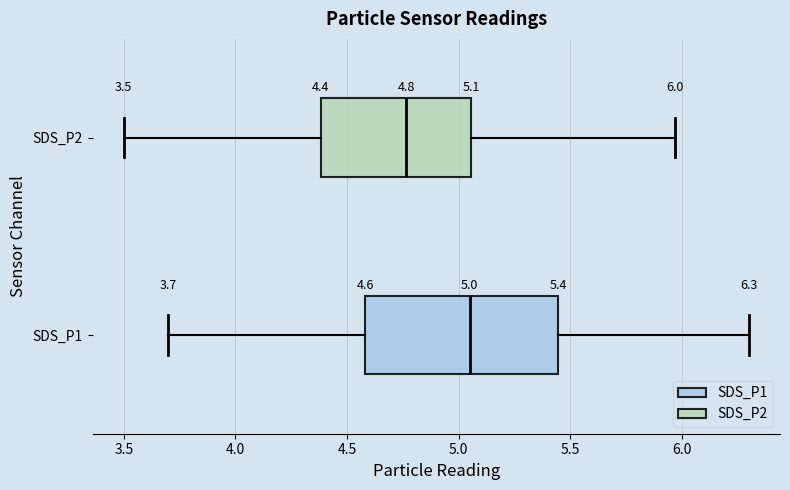

Which box is the widest, from its left edge to its right edge?

SDS_P1